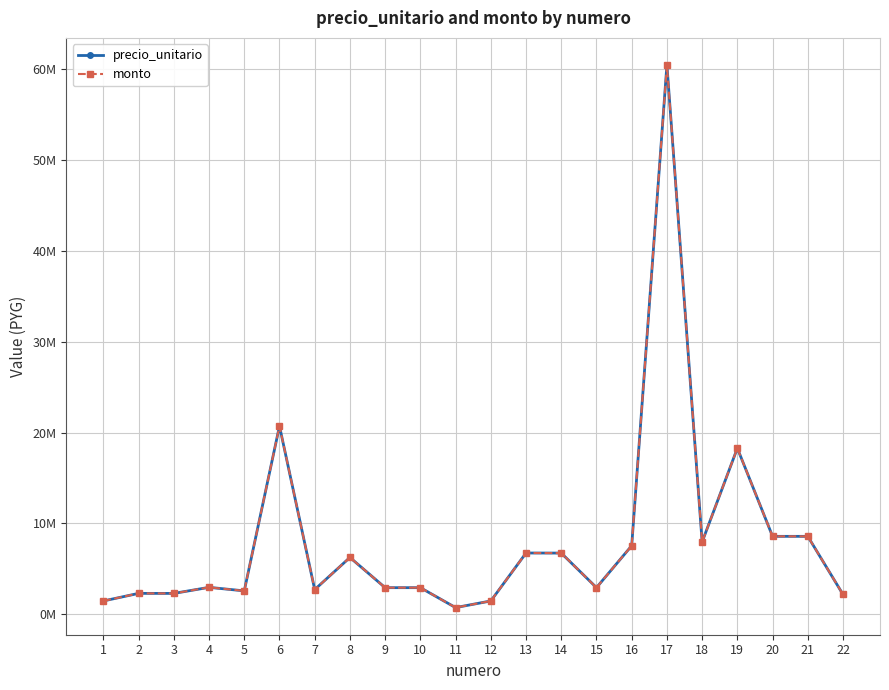

Reading left to right, extract all data points from this chart.

precio_unitario: 1482402	2315520	2312640	2978196	2590080	20708160	2732160	6265440	2943360	2943360	752640	1482402	6753600	6745200	2948998	7554400	60398800	7968800	18274200	8584800	8584800	2195200
monto: 1482402	2315520	2312640	2978196	2590080	20708160	2732160	6265440	2943360	2943360	752640	1482402	6753600	6745200	2948998	7554400	60398800	7968800	18274200	8584800	8584800	2195200